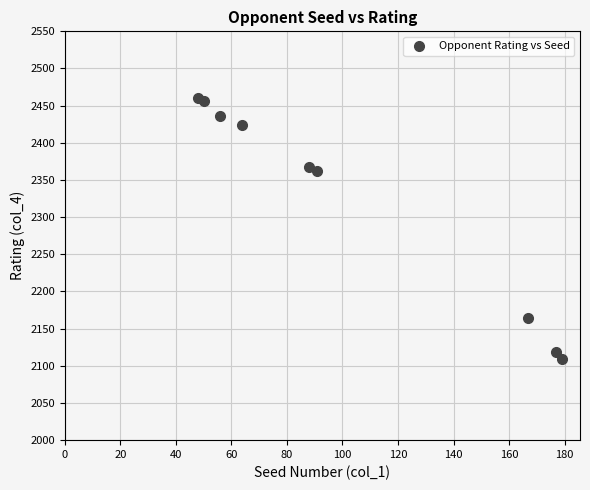

What is the range of X values (max minus min)?

131